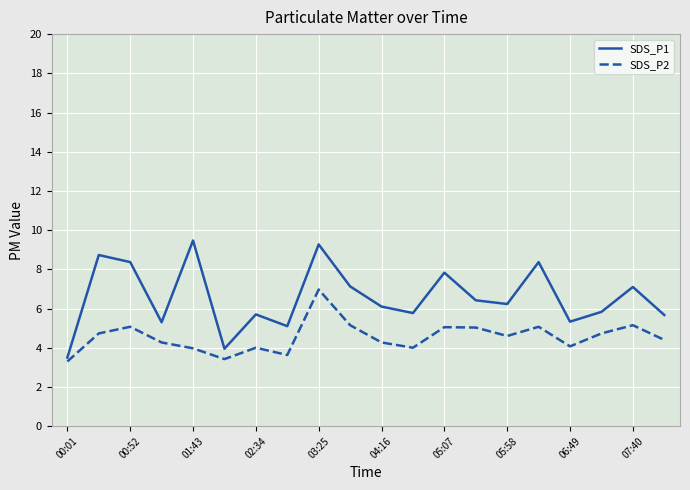

Which series has the largest range (max minus min)?

SDS_P1